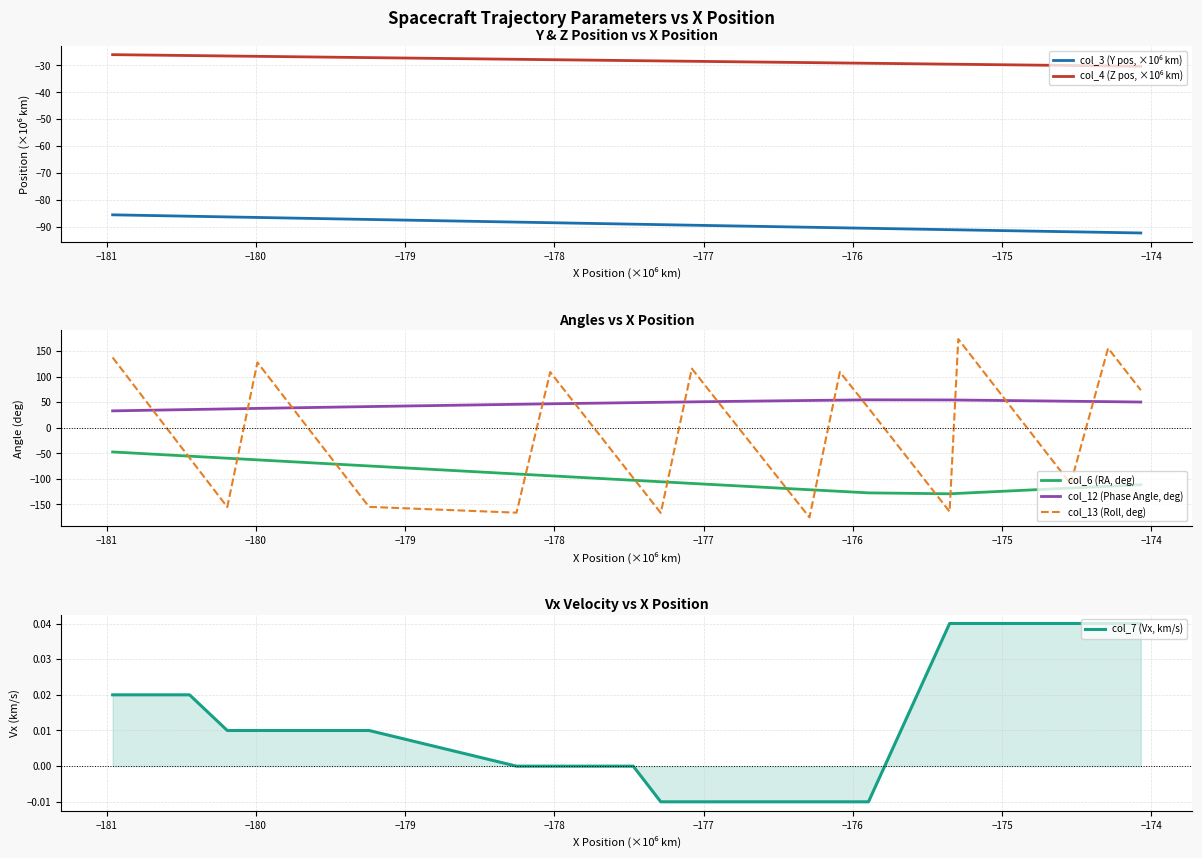

What is the maximum value for col_13 (Roll, deg)?

173.7